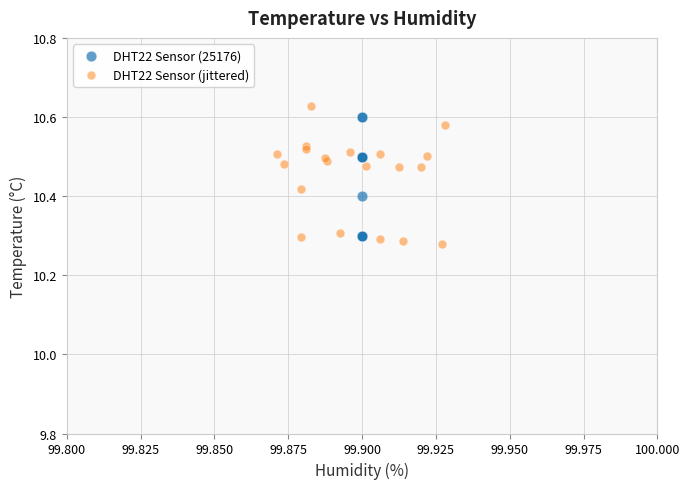

Which series reaches the maximum Y coordinate?

DHT22 Sensor (jittered)